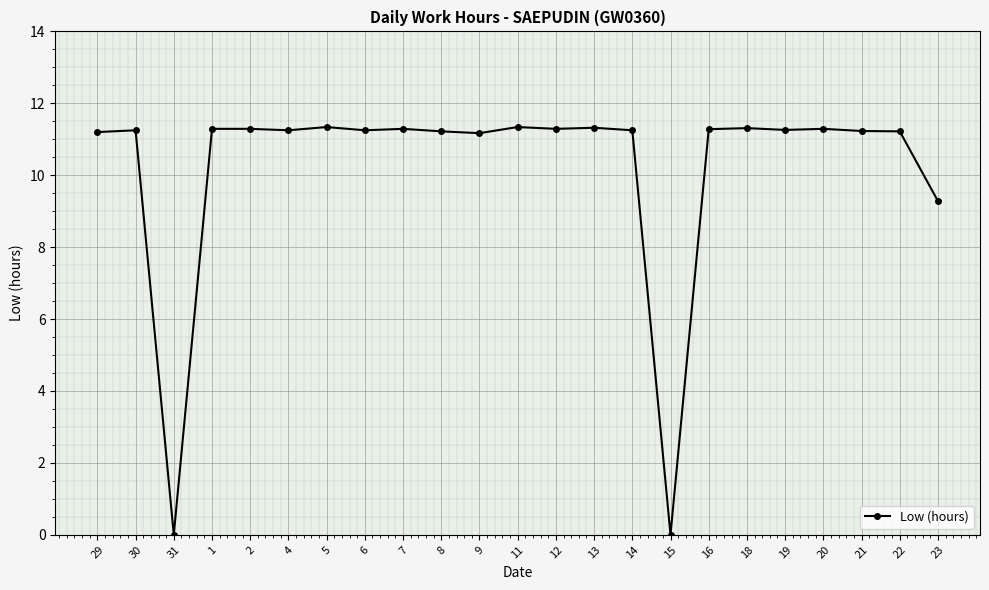

True or false: the data shows 4.5 at 9.

False